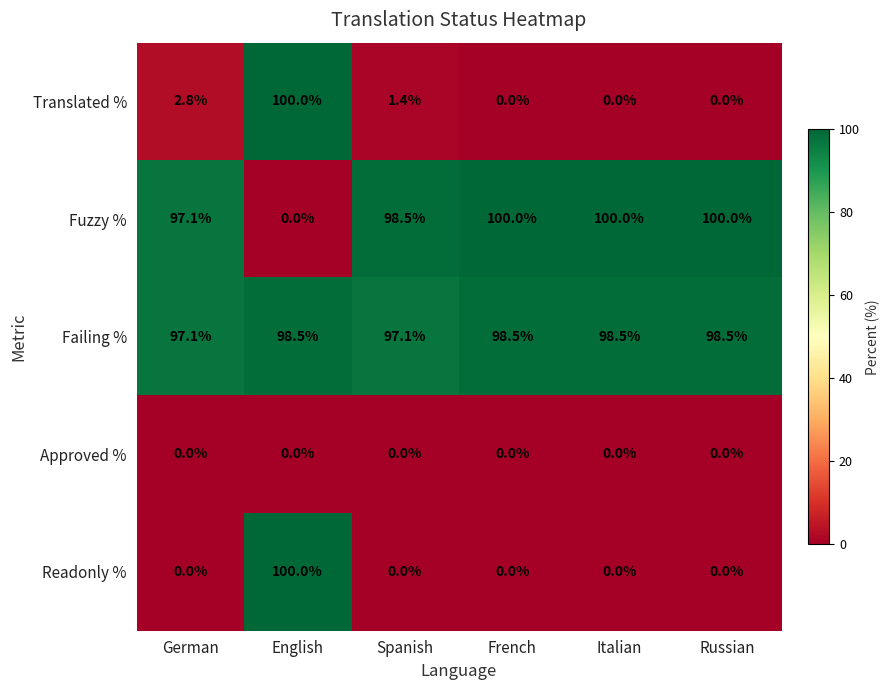

What is the difference between the highest and lowest values at Spanish?

98.5